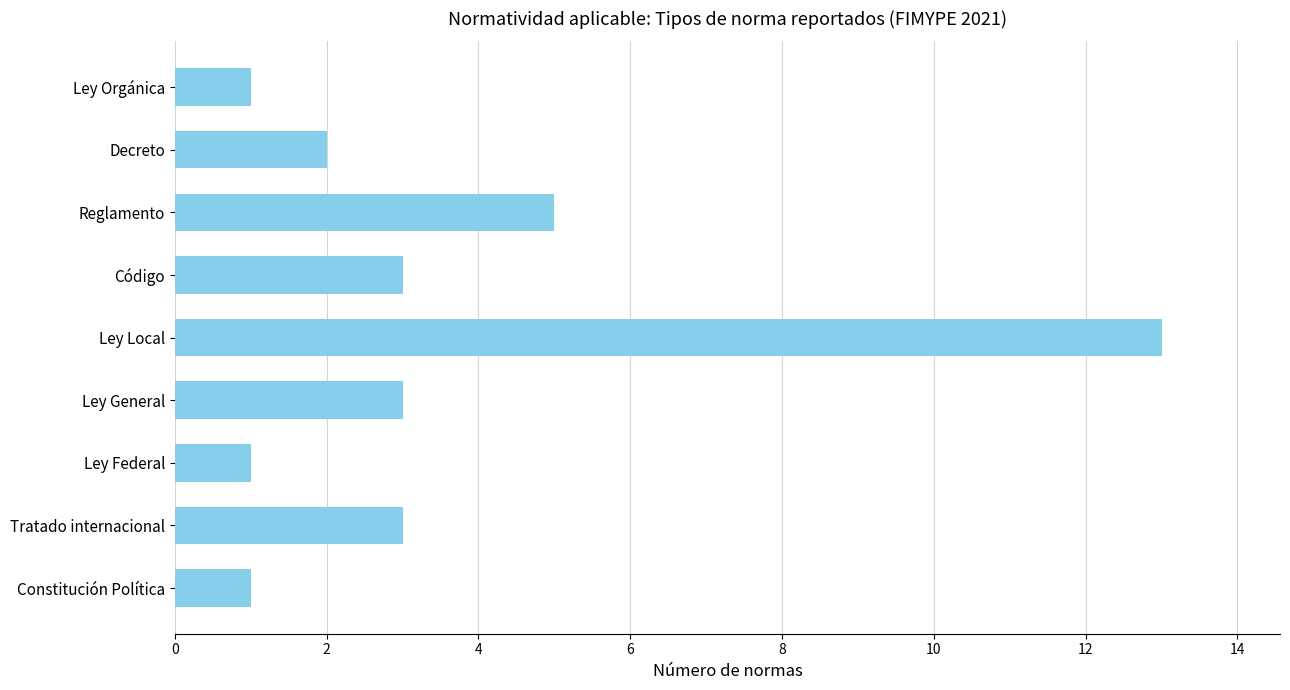

Does the chart contain any negative values?

No